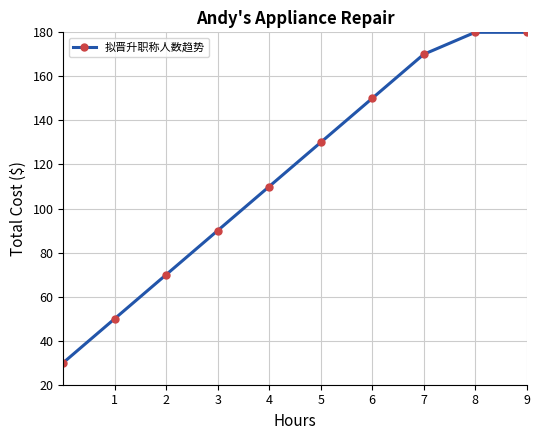

What is the sum of all values?

1160